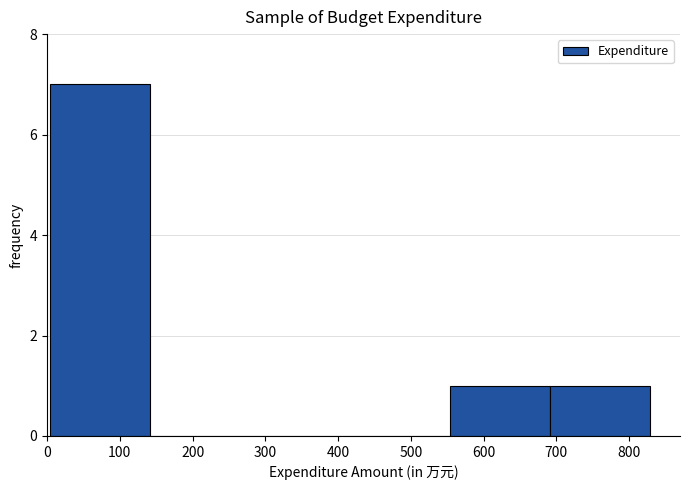

Which range on the x-axis has the tallest bar?

0 to 140